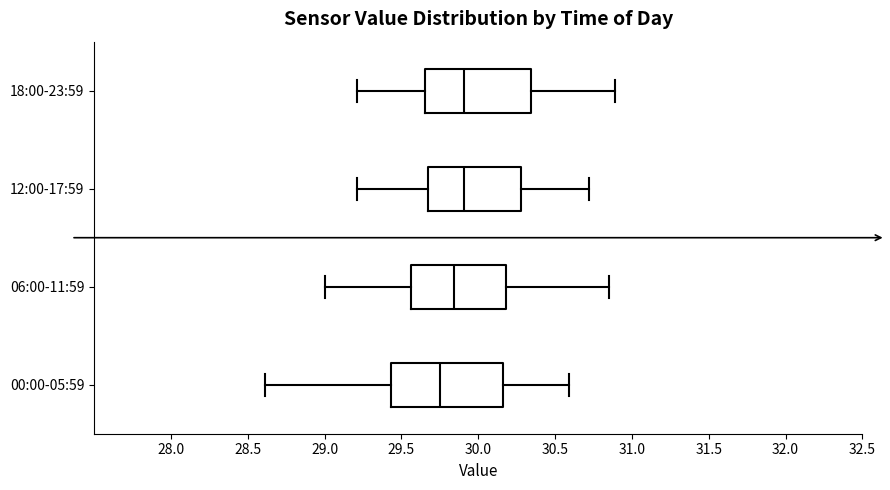

Where does the median line of the box for 12:00-17:59 sit on the x-axis? The values are not printed on the chart, so give them approximately, as read against the axis.

29.90